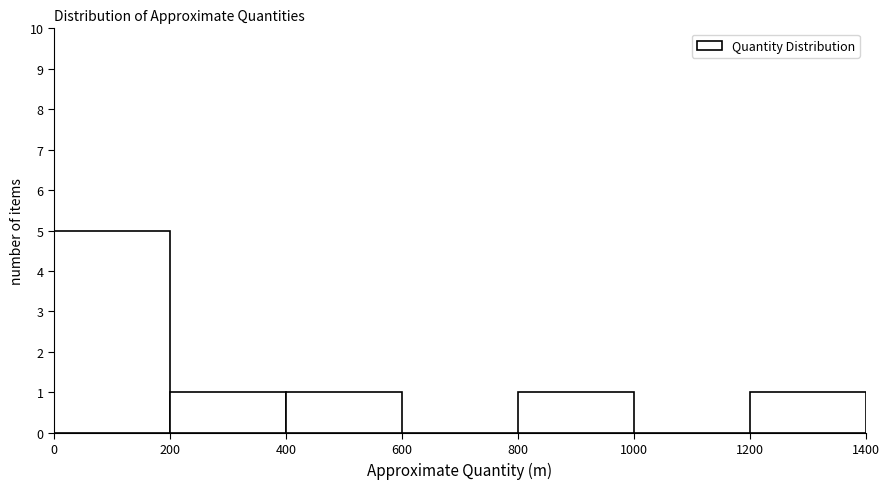

Over which range of the x-axis is the bar tallest?

0 to 200